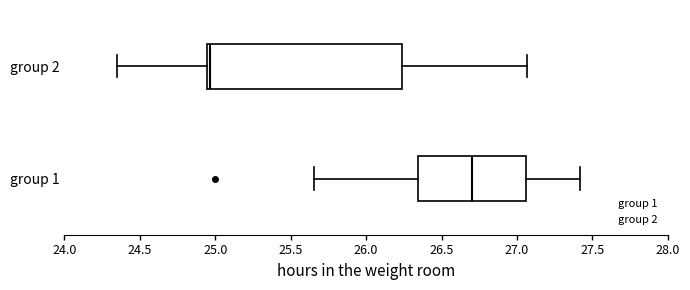

Where does the right whisker of the box for group 2 end on the x-axis? The values are not printed on the chart, so give them approximately, as read against the axis.

27.05